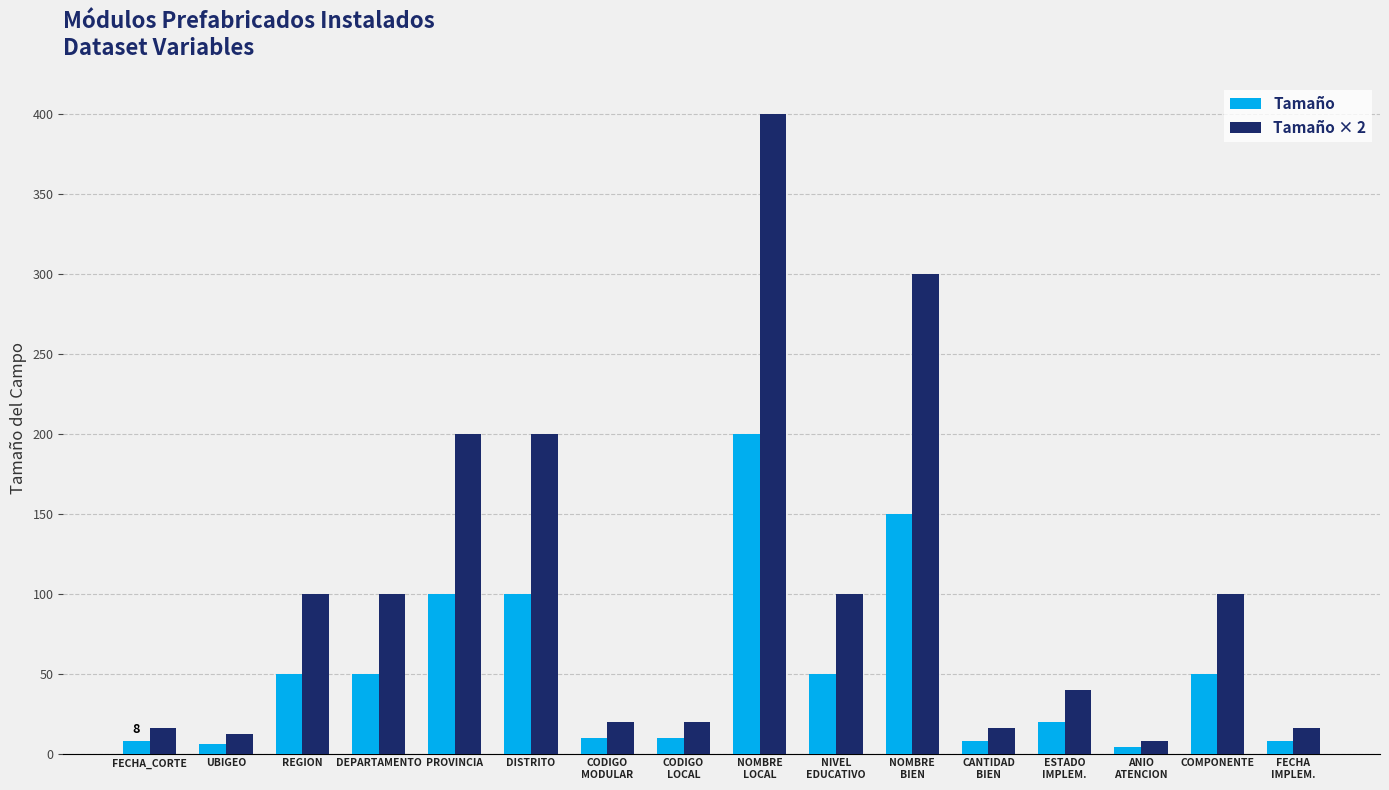

Is it true that Tamaño equals 26 at PROVINCIA?

False